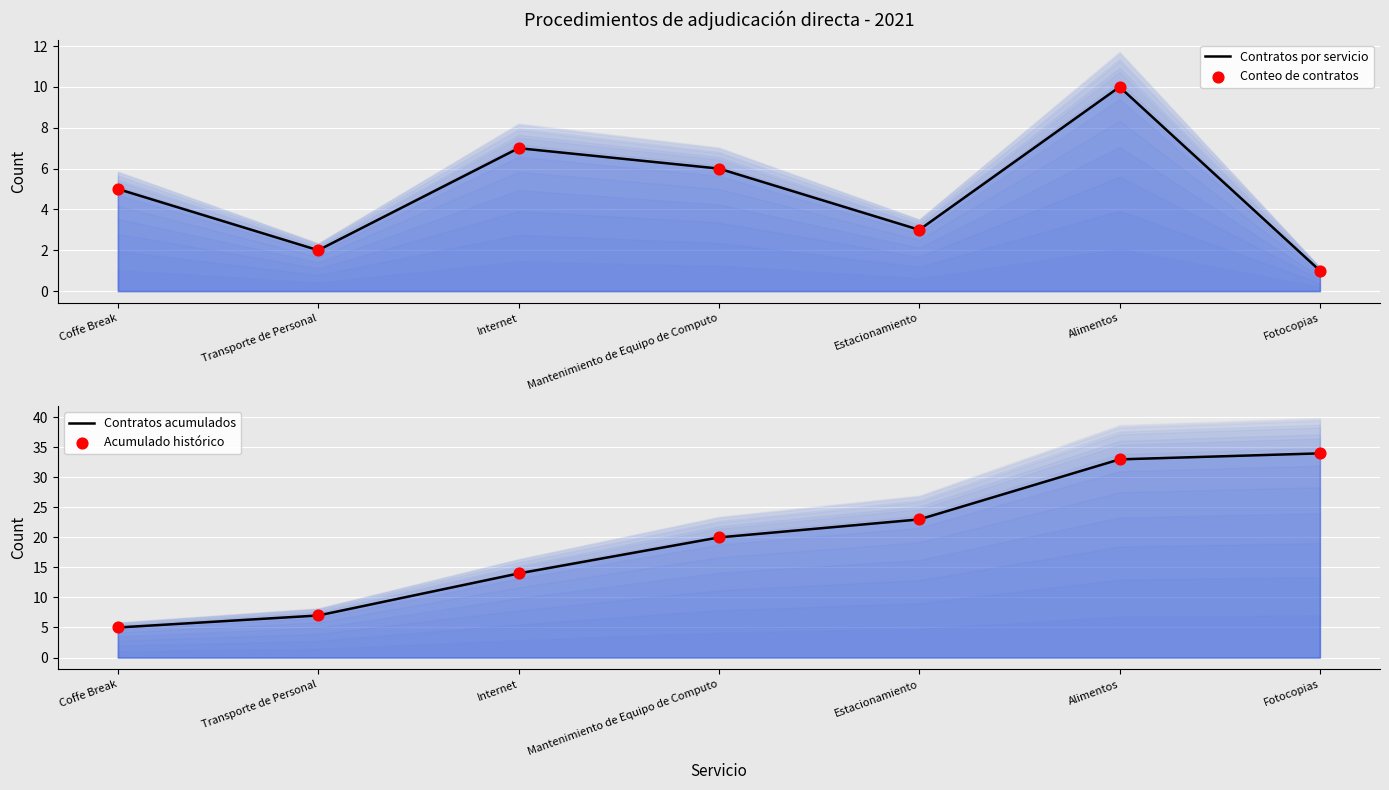

Is the value of Conteo de contratos at Fotocopias greater than the value of Contratos por servicio at Estacionamiento?

No